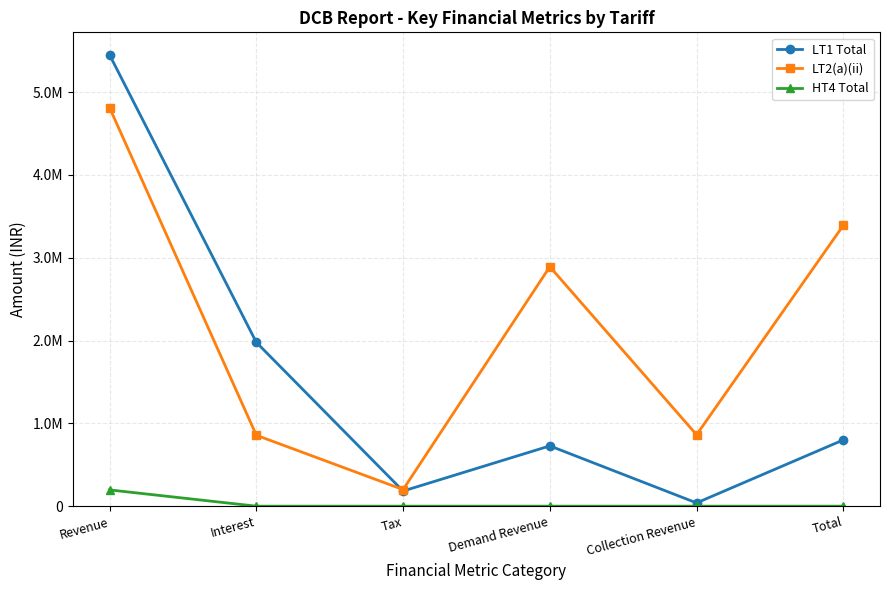

True or false: LT1 Total has more than 0 interior local peaks.

True